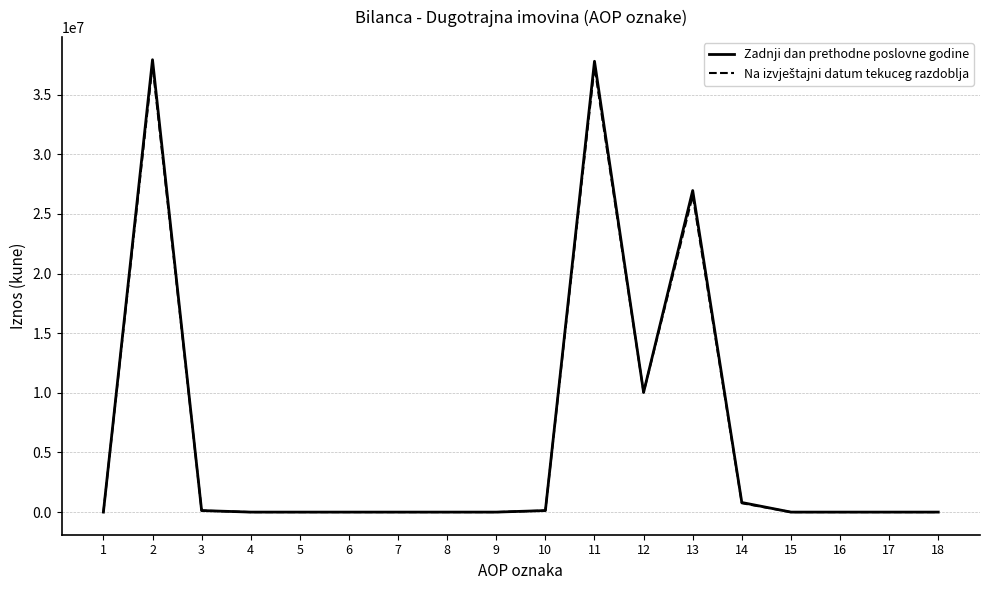

Which series changed the most between 7 and 11?

Zadnji dan prethodne poslovne godine